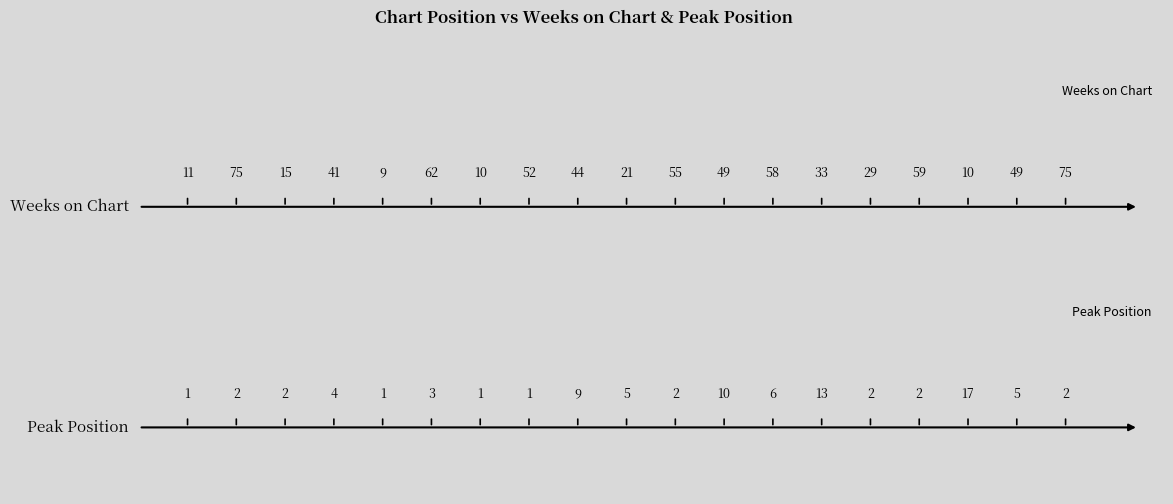

Between which two adjacent categories do Peak Position and Weeks on Chart first intersect?

16 and 17